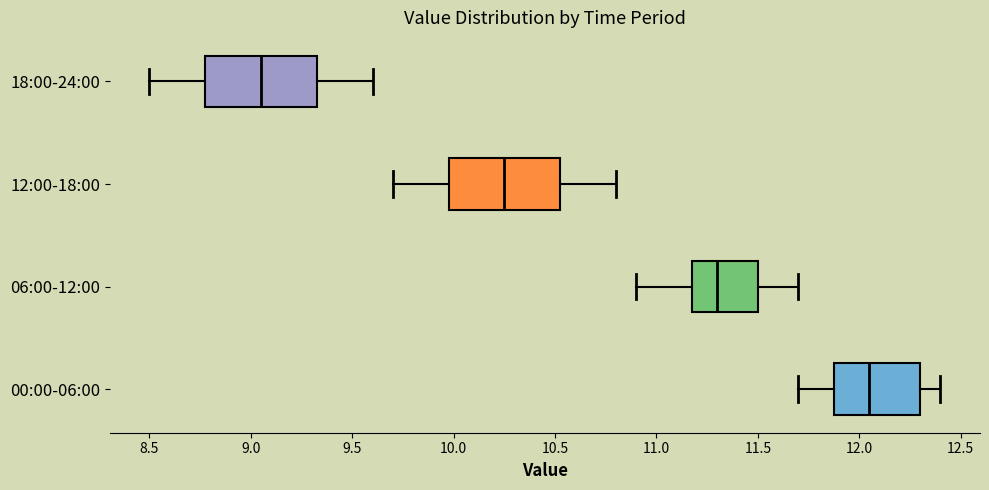

Which box's median line is the furthest to the right?

00:00-06:00